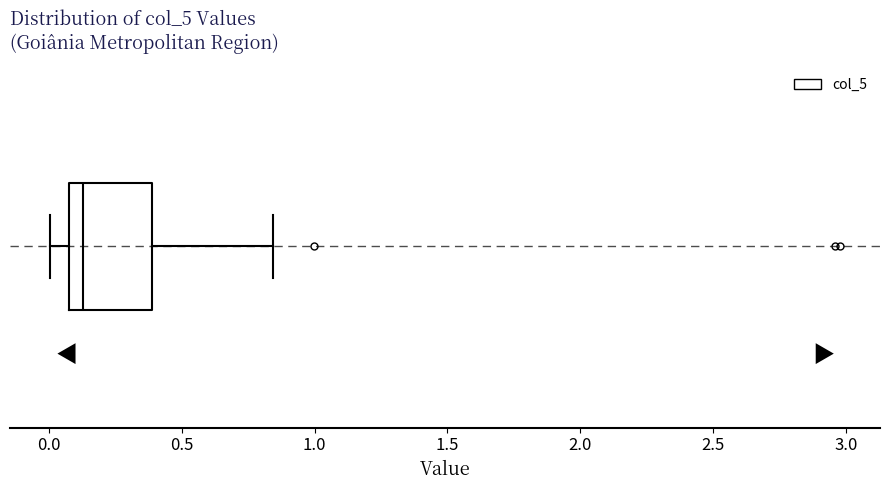

Where does the right whisker of the box end on the x-axis? The values are not printed on the chart, so give them approximately, as read against the axis.

0.85